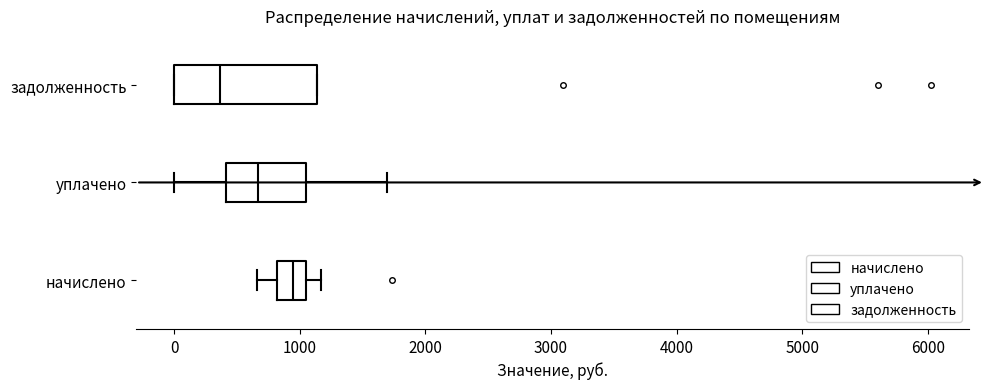

Reading bottom to top, read every box against the x-axis: the position of its median line, the range the box covers, and the ends of its whiskers. The values are not printed on the chart, so give them approximately, as read against the axis.

начислено: median 900, box 800 to 1000, whiskers 700 to 1200
уплачено: median 700, box 400 to 1000, whiskers 0 to 1700
задолженность: median 400, box 0 to 1100, whiskers 0 to 1100